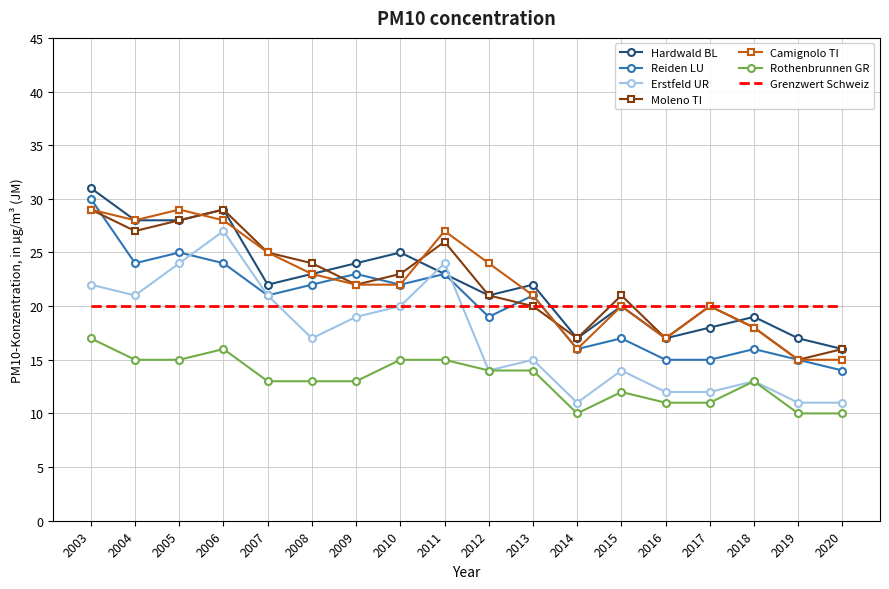

The Reiden LU series shows 23 at 2011. True or false?

True